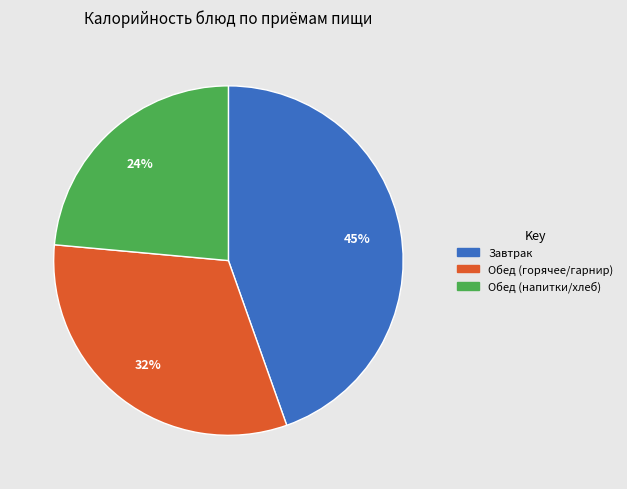

To the nearest percent, what is the difference between the largest and smallest slice percentages?

21%